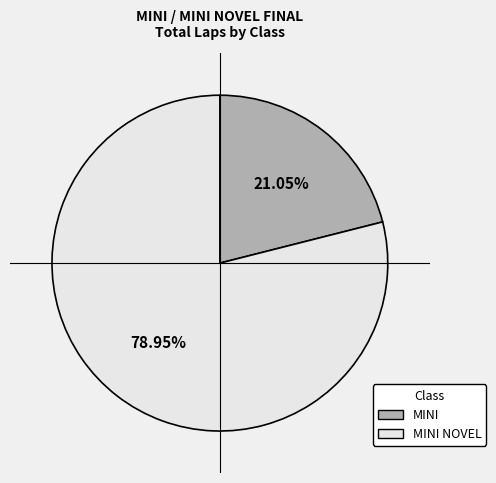

How many slices are in this pie chart?

2